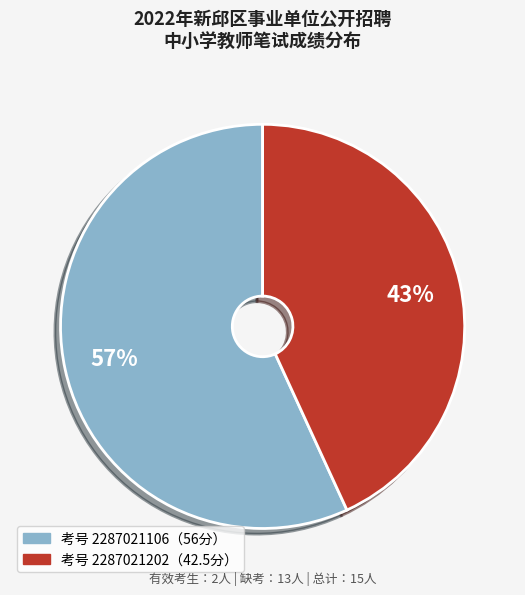

How many segments does this pie chart have?

2